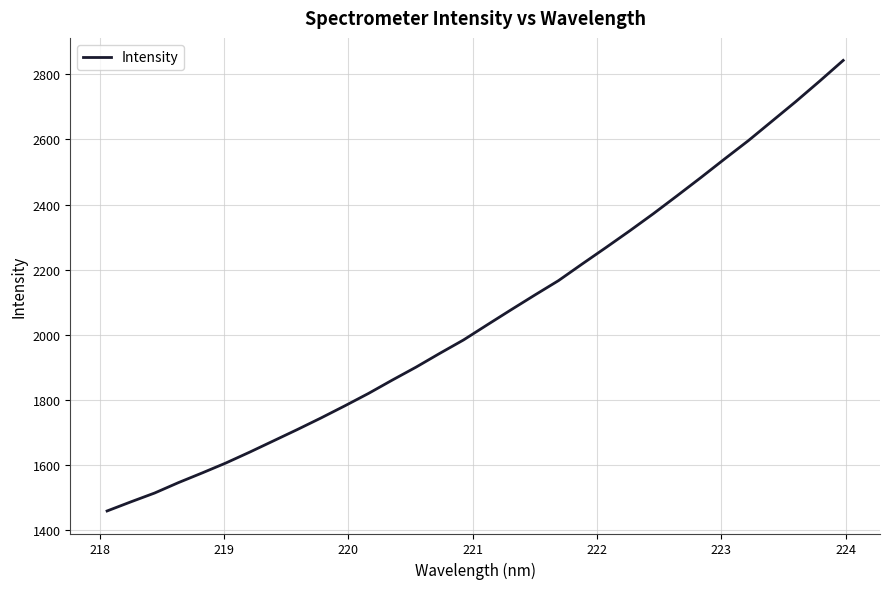

What is the difference between the maximum and minimum values?

1383.0